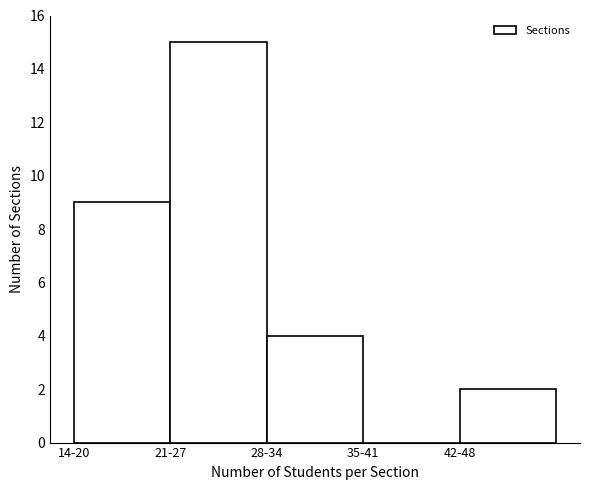

Reading left to right, transcribe all the data shown in this chart.

14-20=9	21-27=15	28-34=4	35-41=0	42-48=2